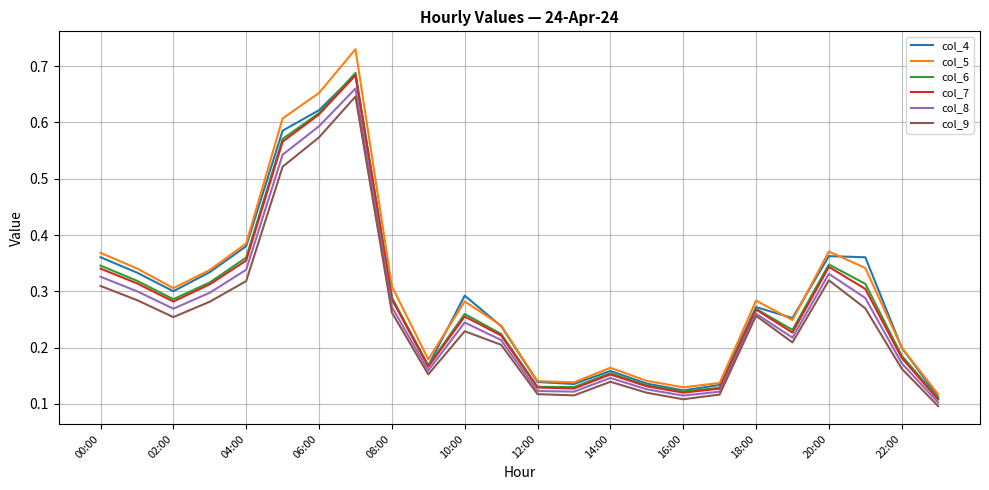

True or false: col_5 and col_9 cross at least once.

False